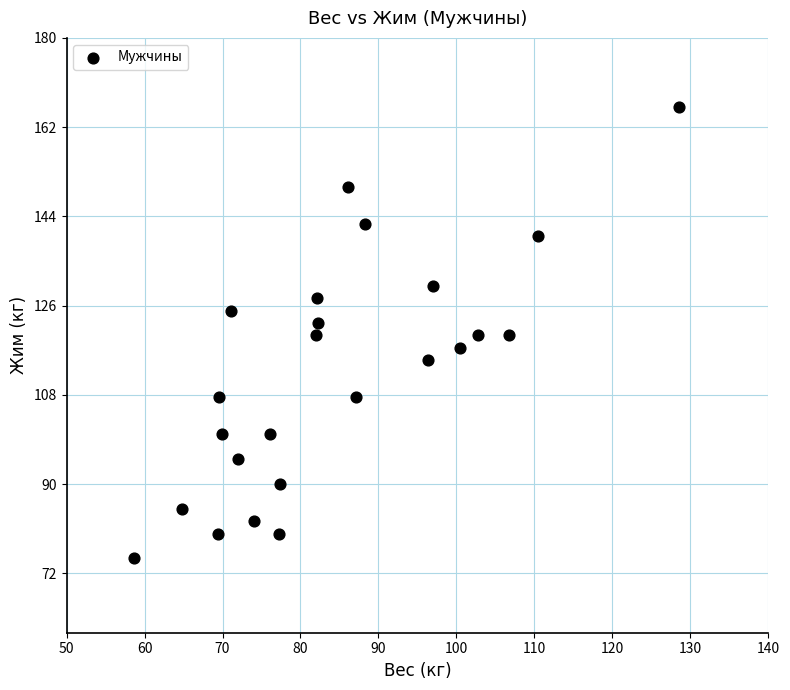

What is the range of Y values (max minus min)?

91.0